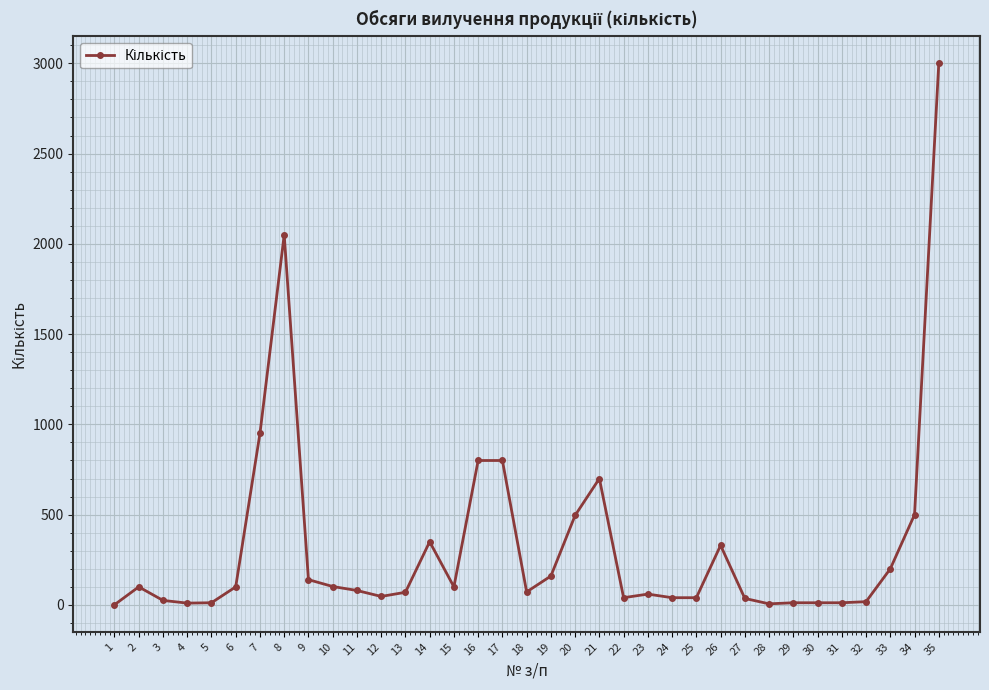

Is it true that the value at 2 is 100?

True